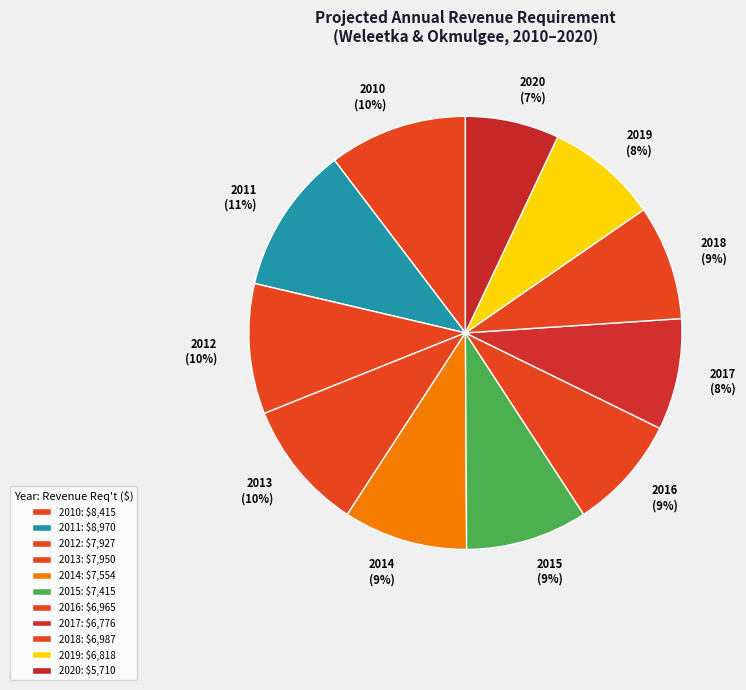

To the nearest percent, what percentage of the pie is 2016?

9%